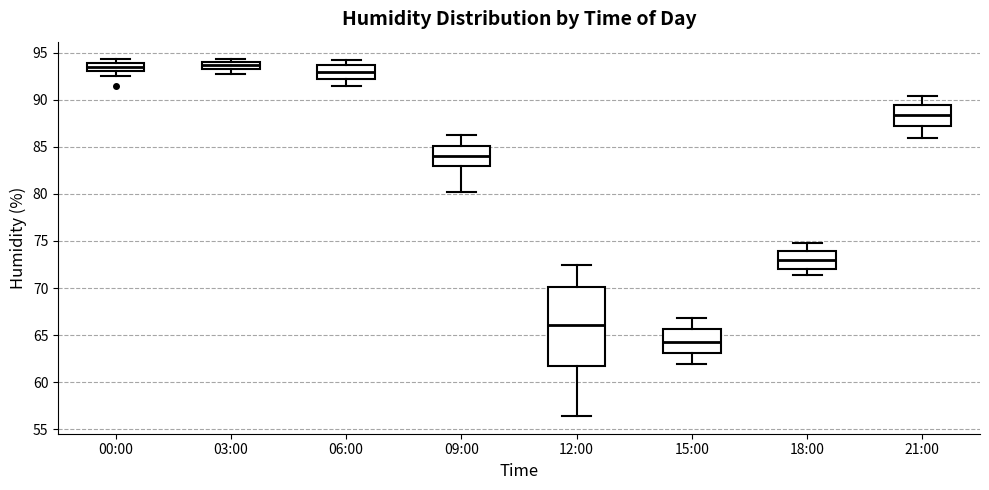

Which box is the tallest, from its lower edge to its upper edge?

12:00